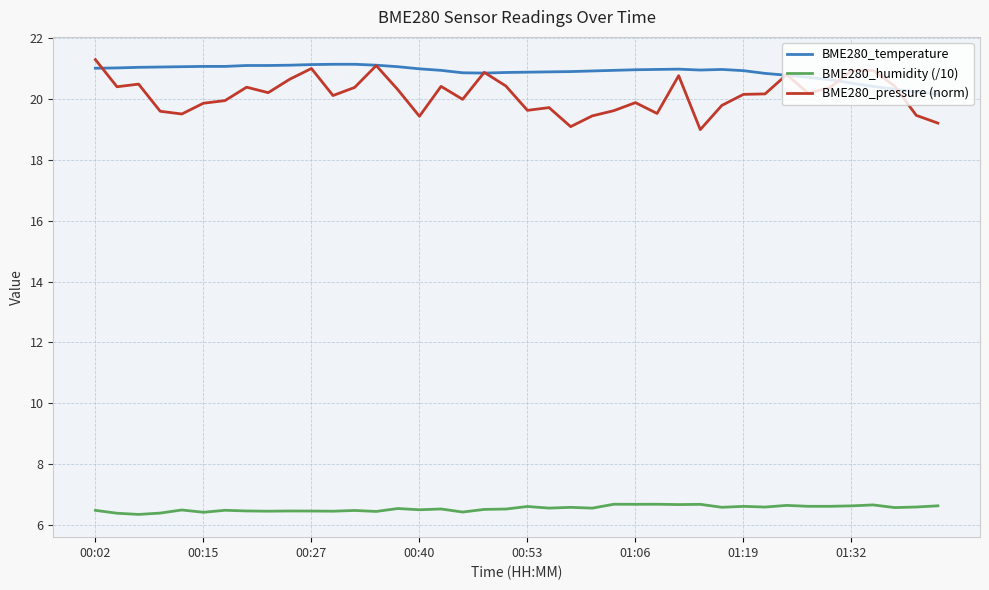

How many categories are shown in the chart?

40